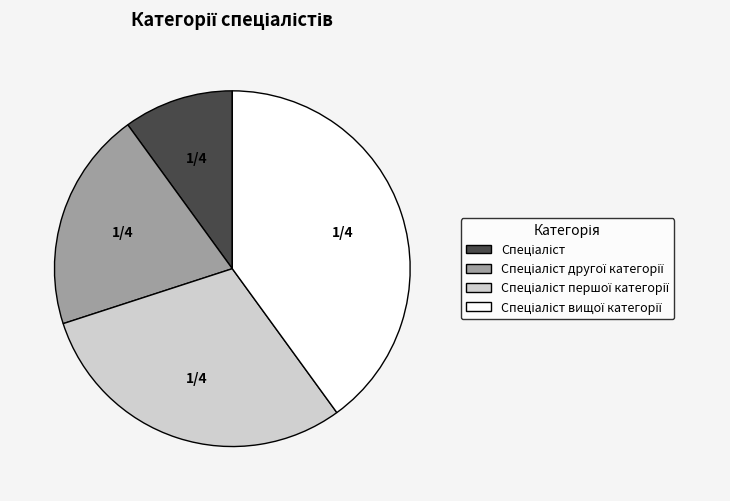

Is there a majority slice in this chart?

No